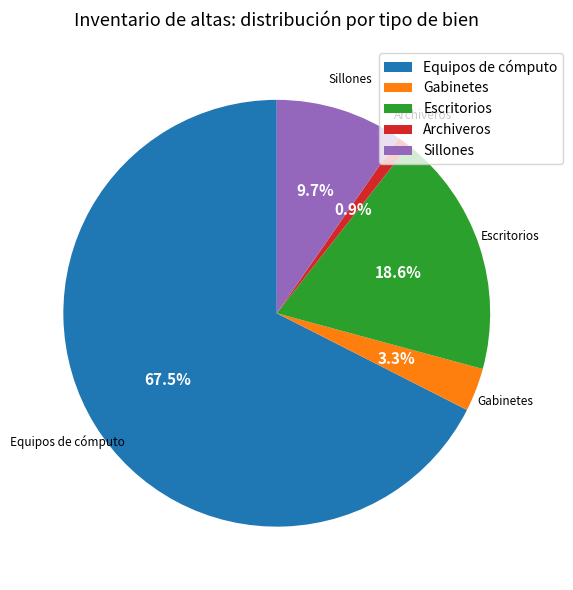

How much of the chart is everything except Sillones?

90.3%